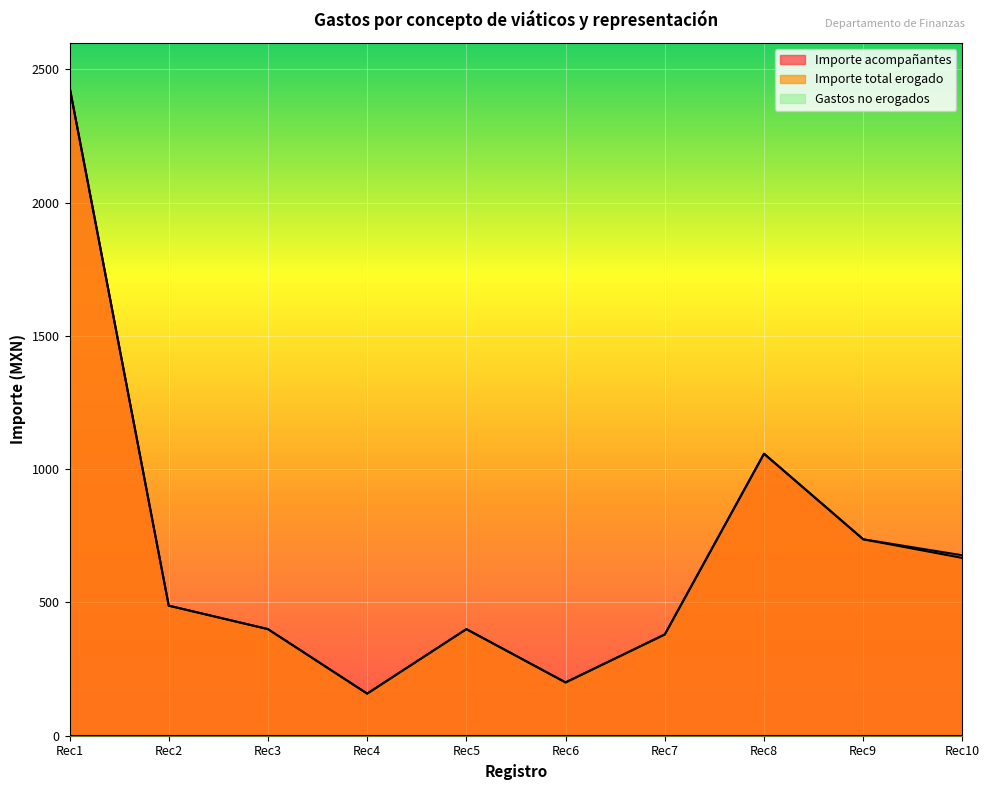

Which category has the highest value across all series?

Rec1